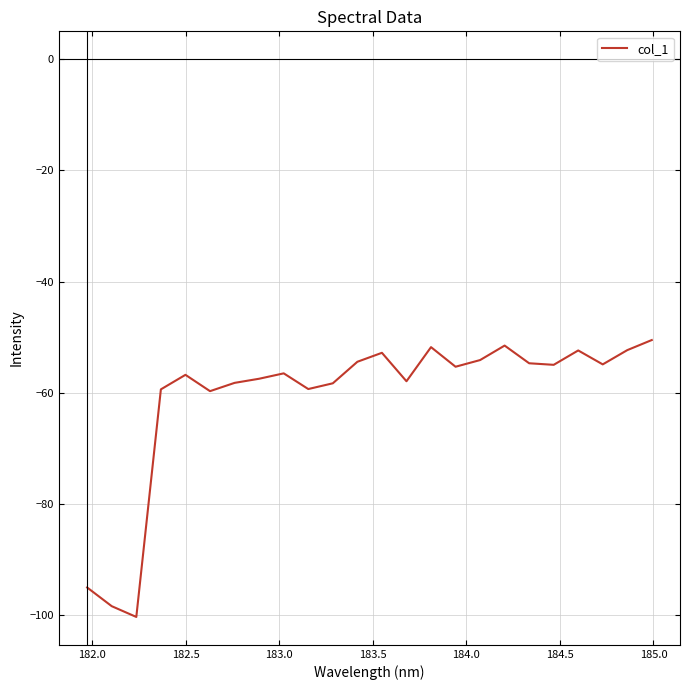

What is the greatest value displayed?

-50.5